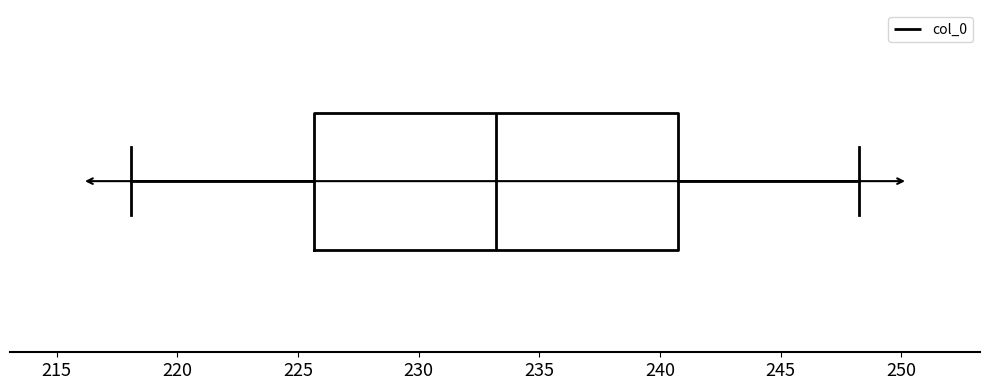

Where does the right whisker of the box end on the x-axis? The values are not printed on the chart, so give them approximately, as read against the axis.

248.5